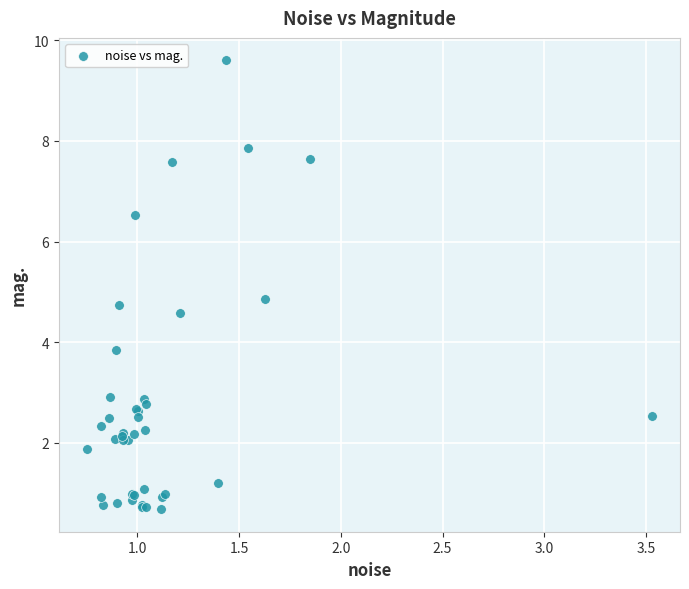

What Y value in the scatter plot is closest to 5?

4.9